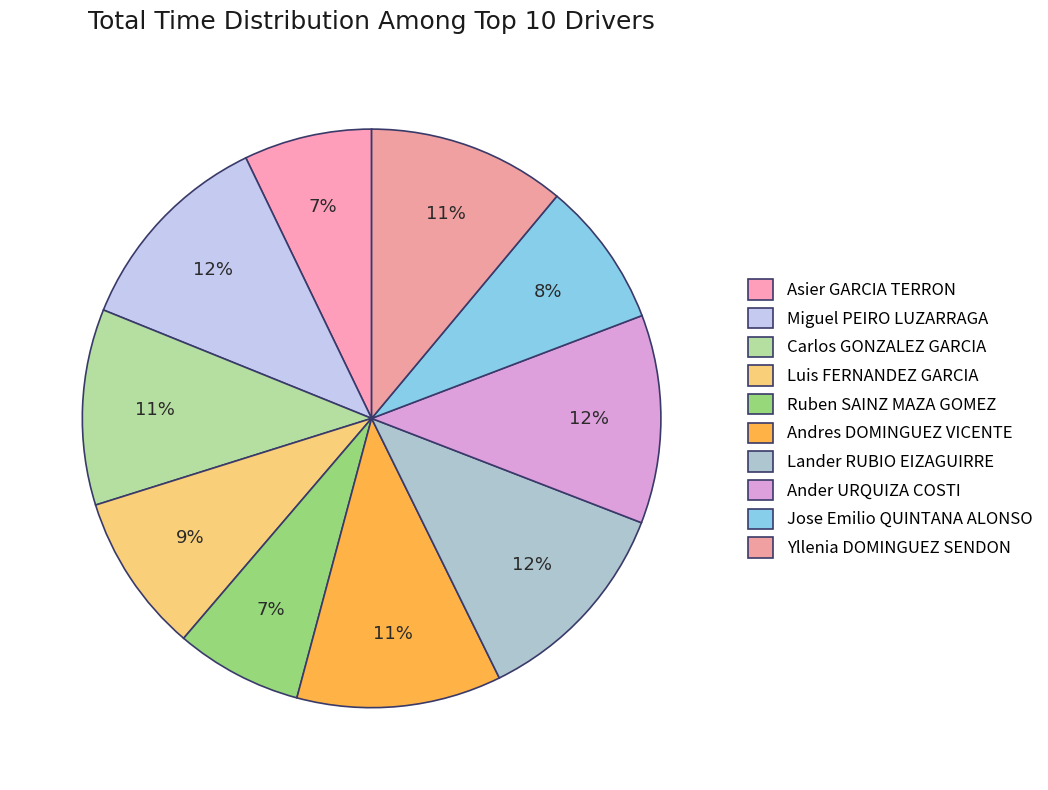

Count the number of slices in the pie.

10